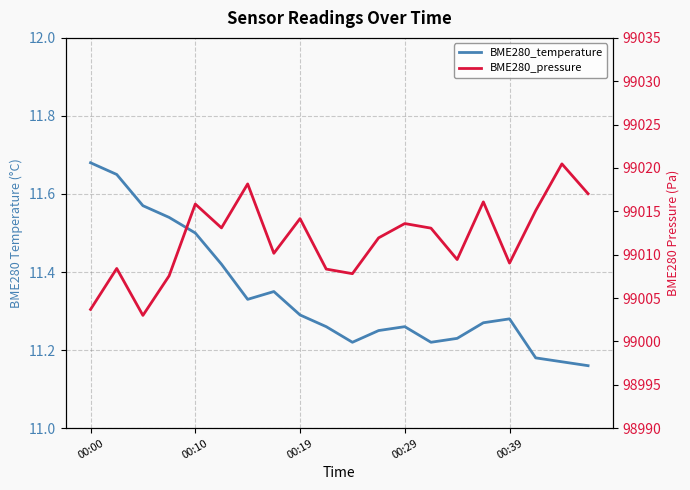

How many BME280_temperature values are between 11 and 12?

20